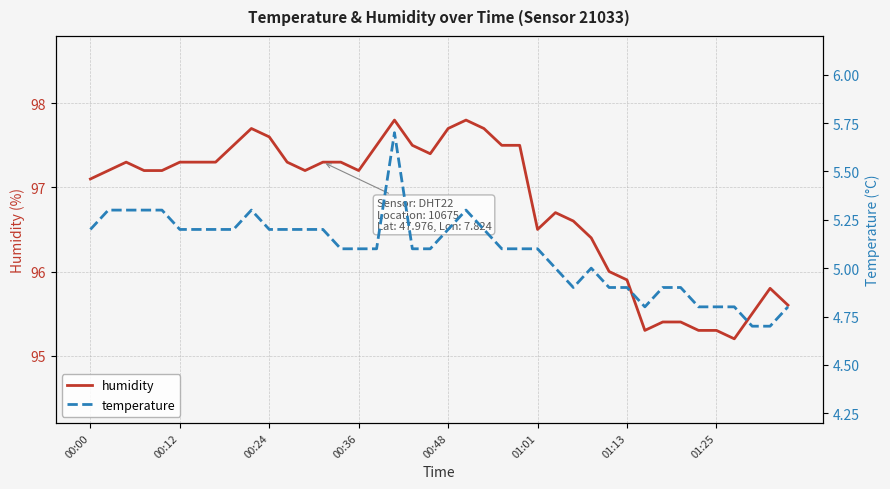

How many lines are shown in the chart?

2